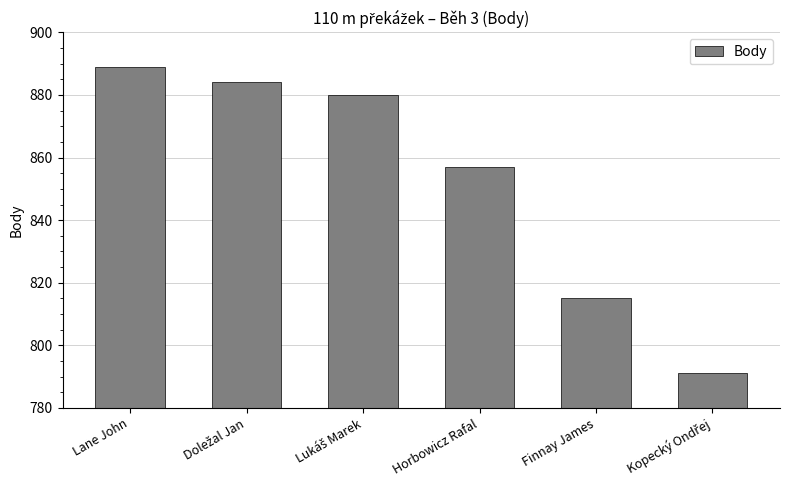

How many categories are shown in the chart?

6